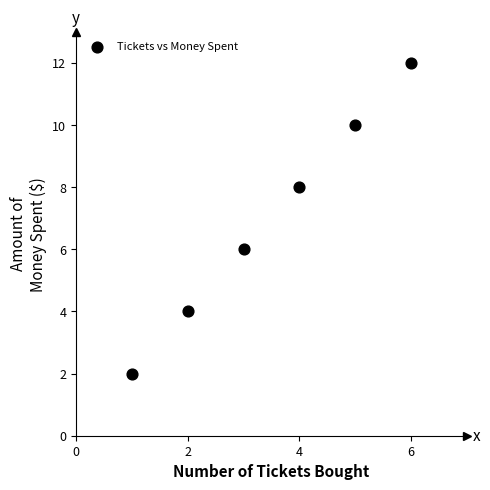

What is the range of X values (max minus min)?

5